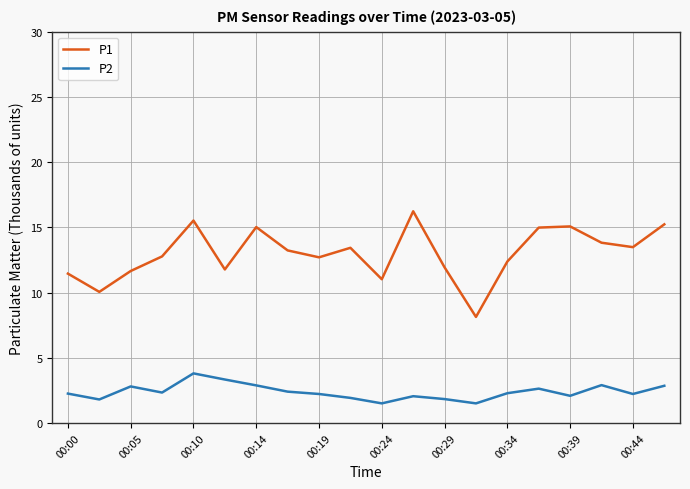

Which series has the widest spread of values?

P1